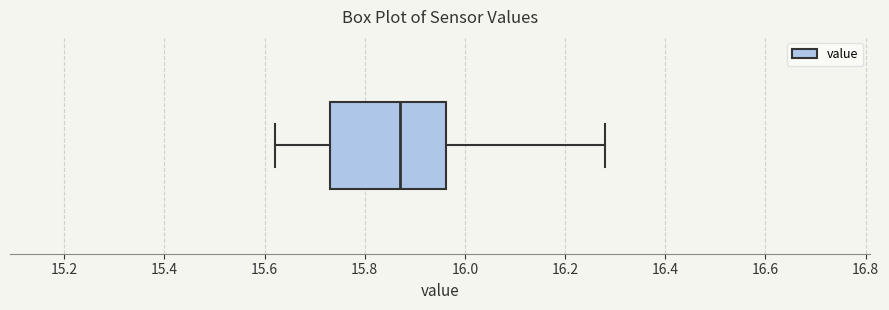

Where is the right edge of the box on the x-axis? The values are not printed on the chart, so give them approximately, as read against the axis.

15.96